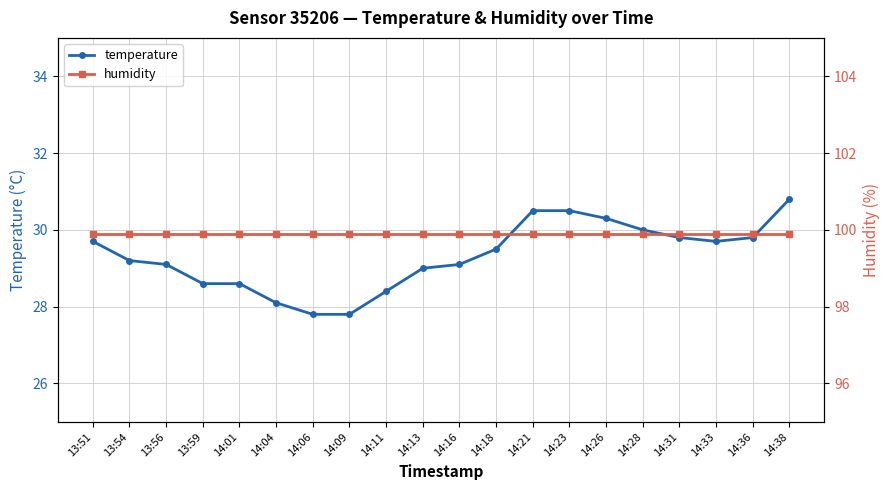

Which has a higher value, 13:54 or 14:18?

14:18